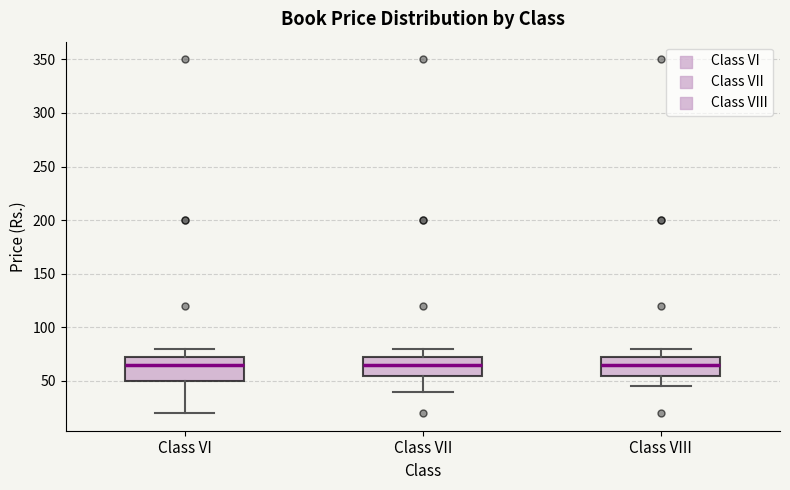

Comparing the boxes themselves (not the whiskers), which one is the tallest?

Class VI